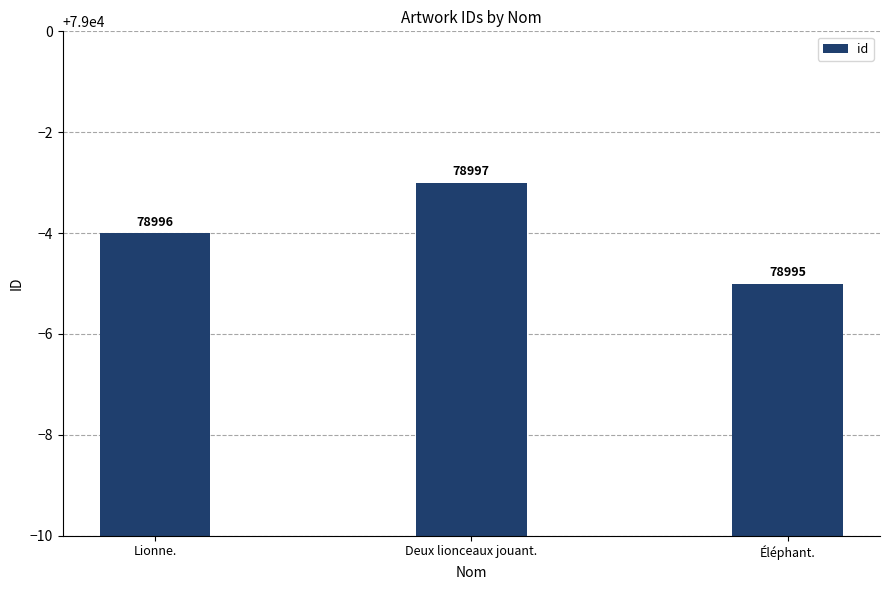

How many values are below 78996?

1